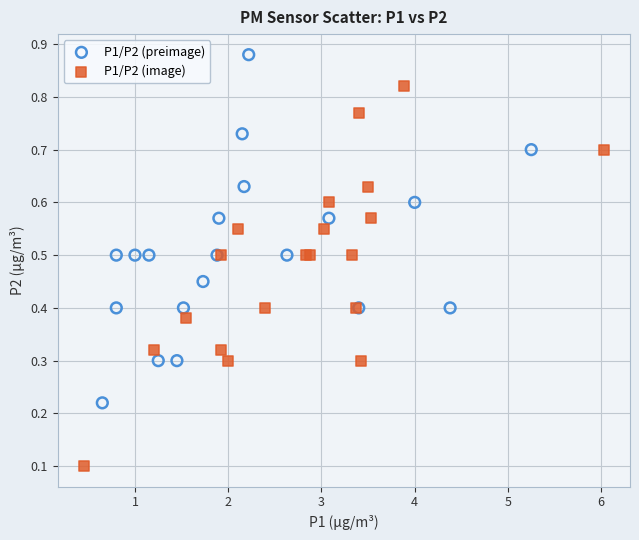

Which series has the widest spread of Y values?

P1/P2 (image)